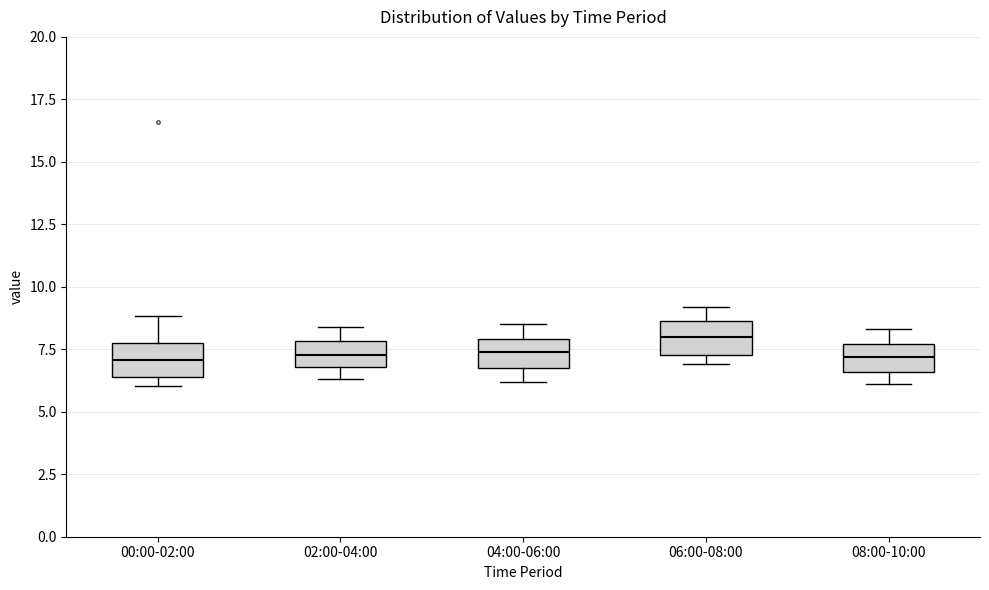

Reading left to right, read every box against the y-axis: the position of its median line, the range the box covers, and the ends of its whiskers. The values are not printed on the chart, so give them approximately, as read against the axis.

00:00-02:00: median 7.0, box 6.5 to 8.0, whiskers 6.0 to 9.0
02:00-04:00: median 7.5, box 7.0 to 8.0, whiskers 6.5 to 8.5
04:00-06:00: median 7.5, box 6.5 to 8.0, whiskers 6.0 to 8.5
06:00-08:00: median 8.0, box 7.5 to 8.5, whiskers 7.0 to 9.0
08:00-10:00: median 7.0, box 6.5 to 7.5, whiskers 6.0 to 8.5